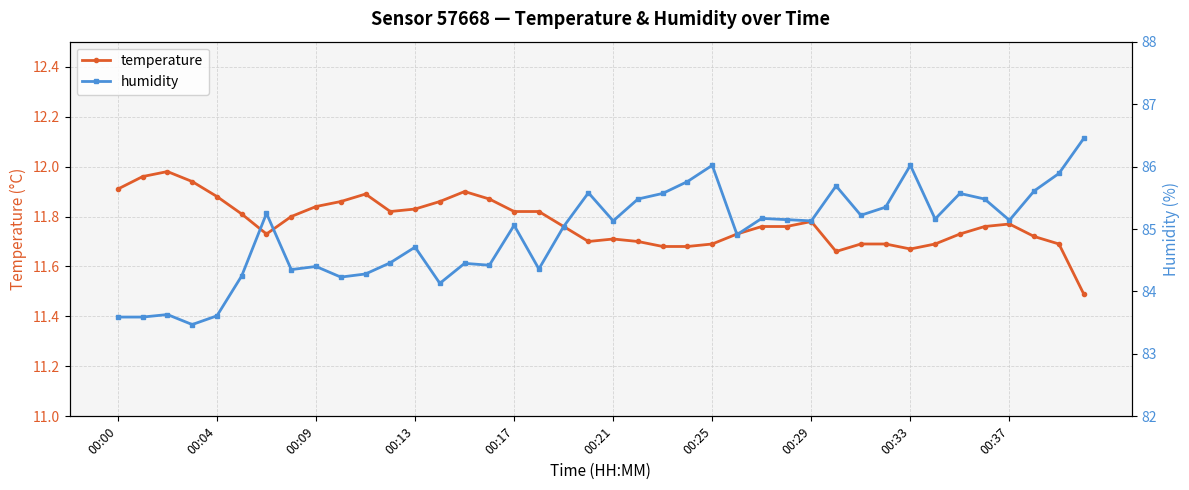

True or false: temperature and humidity cross at least once.

False